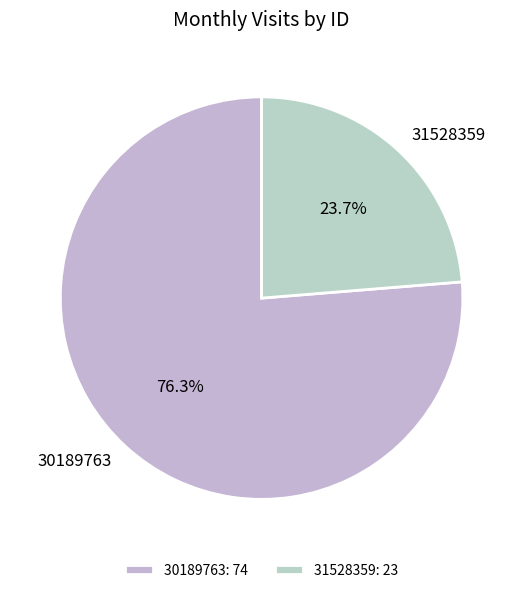

Which category has the biggest portion of the pie?

30189763